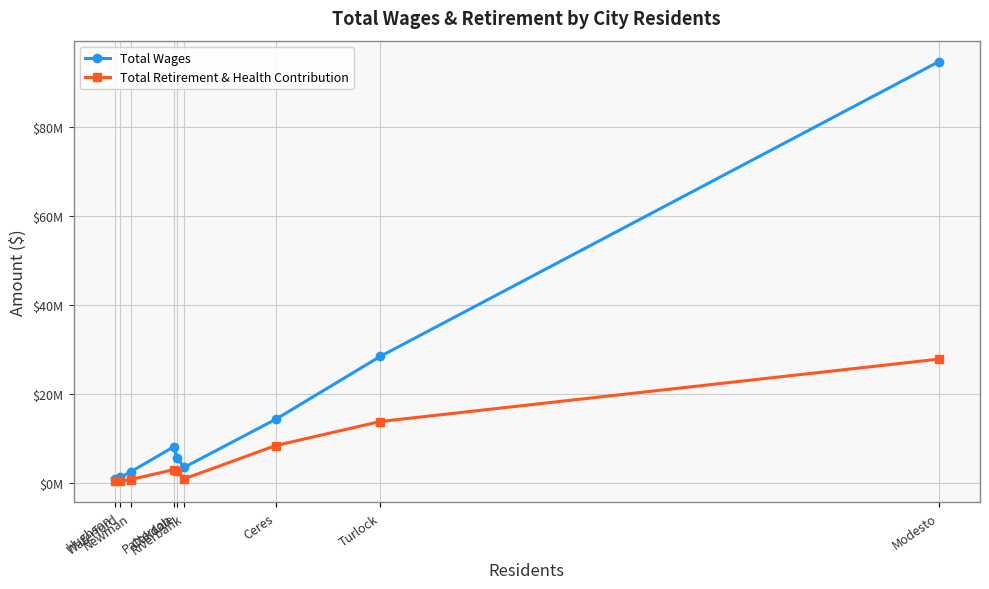

Reading left to right, what are all the values shown in this chart?

Total Wages: Hughson=933920	Waterford=1175080	Newman=2473600	Patterson=8107529	Oakdale=5660529	Riverbank=3454621	Ceres=14250339	Turlock=28409275	Modesto=94702758
Total Retirement & Health Contribution: Hughson=298565	Waterford=350758	Newman=719806	Patterson=2966333	Oakdale=2597250	Riverbank=858930	Ceres=8354686	Turlock=13766588	Modesto=27800051